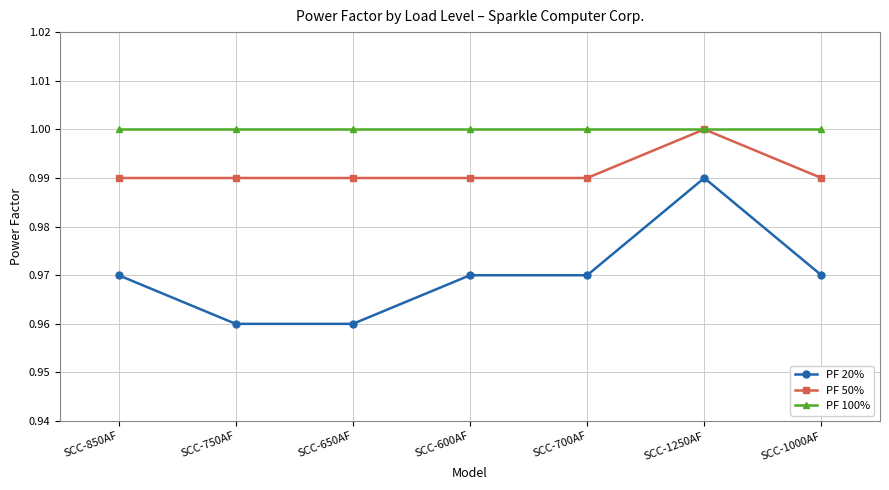

What is the total value across all series at SCC-1000AF?

3.0